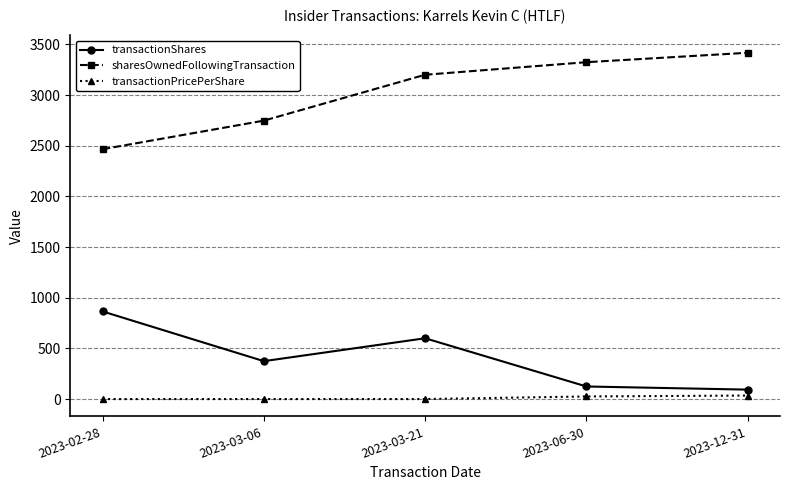

What is the difference between the transactionPricePerShare values at 2023-06-30 and 2023-03-21?

25.6